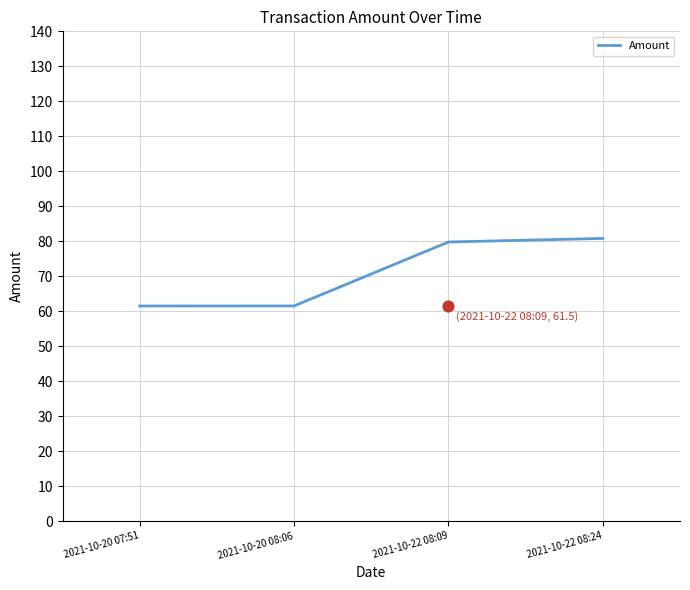

What is the ratio of the value at 2021-10-22 08:09 to the value at 2021-10-20 08:06?

1.3